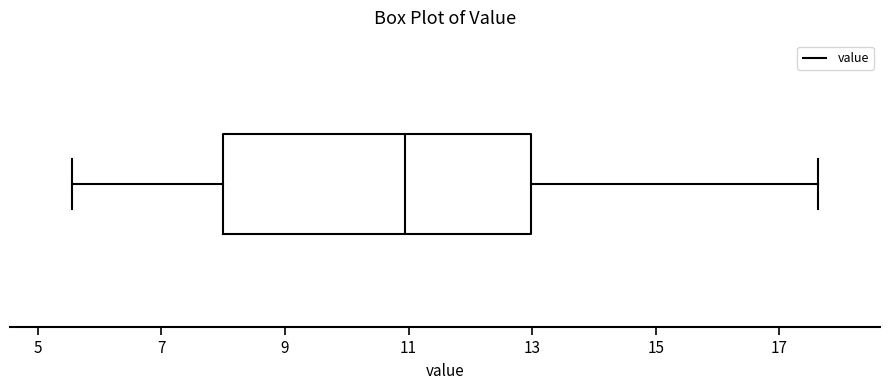

Read this box plot against the x-axis: the position of the median line, the range covered by the box, and the ends of both whiskers. The values are not printed on the chart, so give them approximately, as read against the axis.

median 11.0, box 8.0 to 13.0, whiskers 5.6 to 17.6